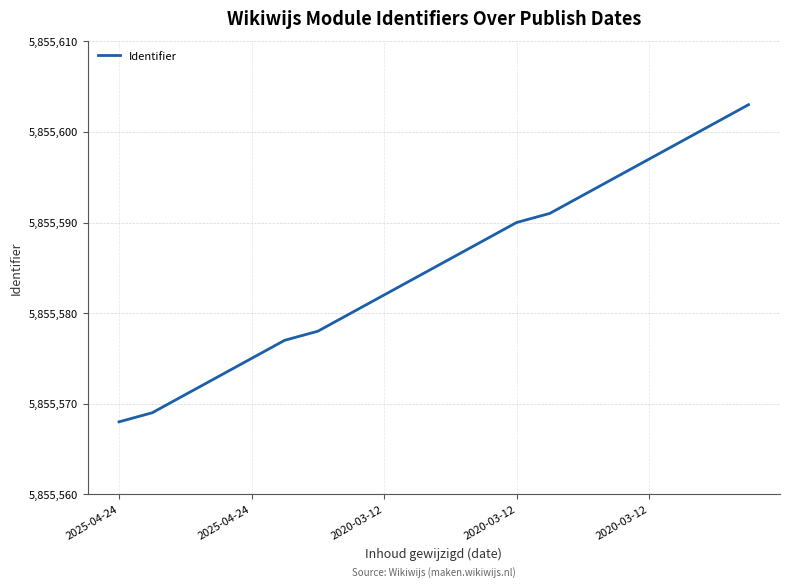

What is the minimum value shown in the chart?

5855568